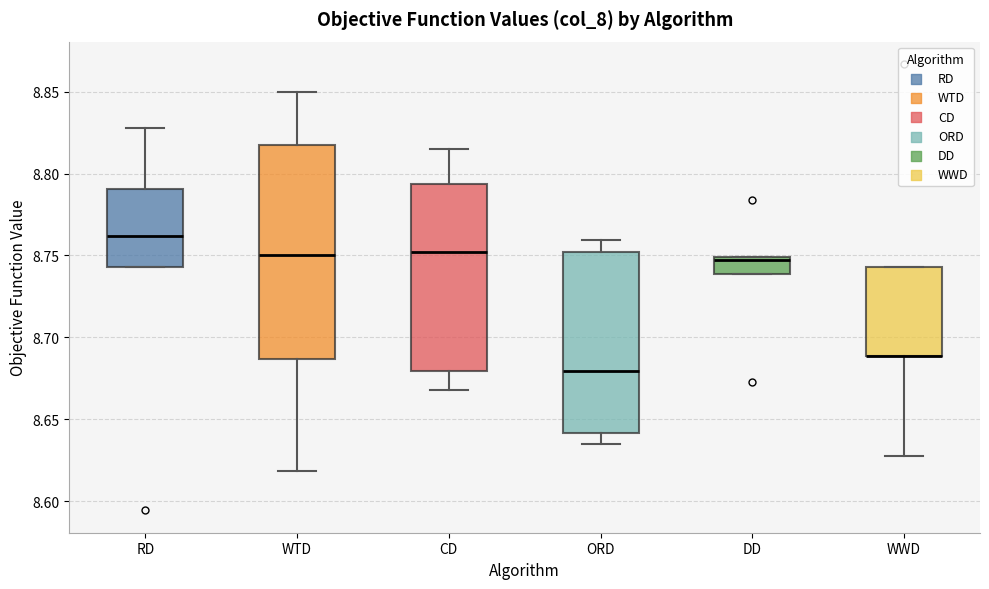

Reading left to right, transcribe this box plot: for each box, give where its median line is, the range the box spans, and where its two whiskers end, as read against the y-axis. The values are not printed on the chart, so give them approximately, as read against the axis.

RD: median 8.760, box 8.745 to 8.790, whiskers 8.745 to 8.830
WTD: median 8.750, box 8.685 to 8.815, whiskers 8.620 to 8.850
CD: median 8.750, box 8.680 to 8.795, whiskers 8.670 to 8.815
ORD: median 8.680, box 8.640 to 8.750, whiskers 8.635 to 8.760
DD: median 8.745, box 8.740 to 8.750, whiskers 8.740 to 8.750
WWD: median 8.690 (drawn on the box's lower edge), box 8.690 to 8.745, whiskers 8.625 to 8.745